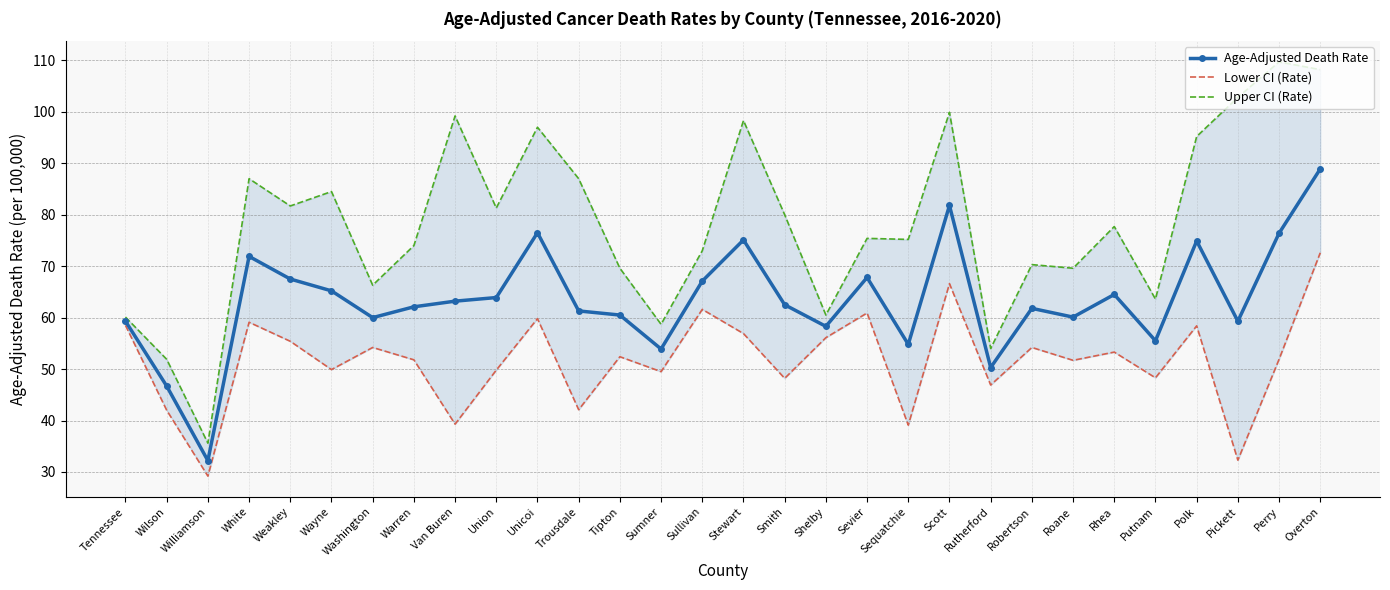

Reading left to right, transcribe all the data shown in this chart.

Age-Adjusted Death Rate: Tennessee=59.3	Wilson=46.7	Williamson=32.2	White=71.9	Weakley=67.5	Wayne=65.2	Washington=60.0	Warren=62.1	Van Buren=63.2	Union=63.9	Unicoi=76.5	Trousdale=61.3	Tipton=60.5	Sumner=53.9	Sullivan=67.1	Stewart=75.1	Smith=62.5	Shelby=58.3	Sevier=67.8	Sequatchie=54.8	Scott=81.8	Rutherford=50.3	Robertson=61.8	Roane=60.1	Rhea=64.5	Putnam=55.5	Polk=74.9	Pickett=59.3	Perry=76.4	Overton=88.9
Lower CI (Rate): Tennessee=58.5	Wilson=42.0	Williamson=29.2	White=59.1	Weakley=55.4	Wayne=49.9	Washington=54.2	Warren=51.8	Van Buren=39.3	Union=49.8	Unicoi=59.8	Trousdale=42.1	Tipton=52.4	Sumner=49.5	Sullivan=61.6	Stewart=56.9	Smith=48.2	Shelby=56.1	Sevier=60.9	Sequatchie=39.1	Scott=66.6	Rutherford=46.9	Robertson=54.2	Roane=51.7	Rhea=53.3	Putnam=48.3	Polk=58.4	Pickett=32.3	Perry=51.9	Overton=72.6
Upper CI (Rate): Tennessee=60.1	Wilson=51.9	Williamson=35.6	White=87.0	Weakley=81.7	Wayne=84.5	Washington=66.3	Warren=74.0	Van Buren=99.2	Union=81.3	Unicoi=97.0	Trousdale=87.0	Tipton=69.6	Sumner=58.7	Sullivan=73.0	Stewart=98.3	Smith=80.0	Shelby=60.5	Sevier=75.4	Sequatchie=75.2	Scott=99.9	Rutherford=54.0	Robertson=70.3	Roane=69.6	Rhea=77.7	Putnam=63.6	Polk=95.2	Pickett=102.8	Perry=109.7	Overton=108.2